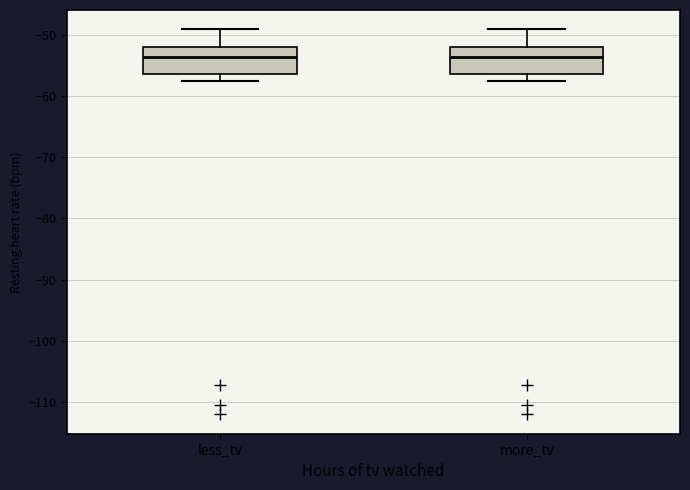

Reading left to right, read every box against the y-axis: the position of its median line, the range the box covers, and the ends of its whiskers. The values are not printed on the chart, so give them approximately, as read against the axis.

less_tv: median -54, box -56 to -52, whiskers -58 to -49
more_tv: median -54, box -56 to -52, whiskers -58 to -49